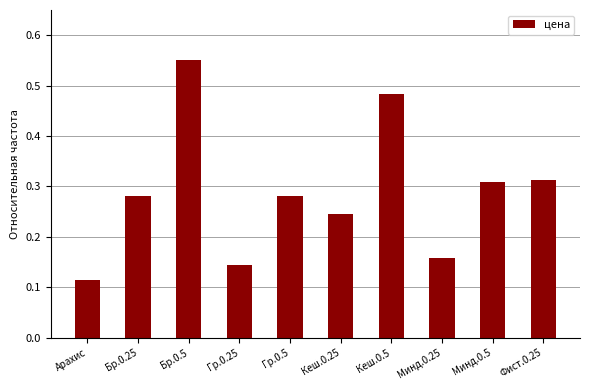

How many values are between 0 and 1?

10